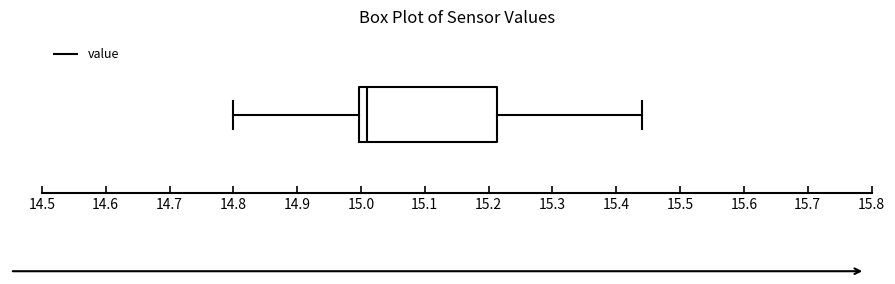

Transcribe this box plot: give where the median line is, the range the box spans, and where the two whiskers end, as read against the x-axis. The values are not printed on the chart, so give them approximately, as read against the axis.

median 15.01, box 15.00 to 15.21, whiskers 14.80 to 15.44